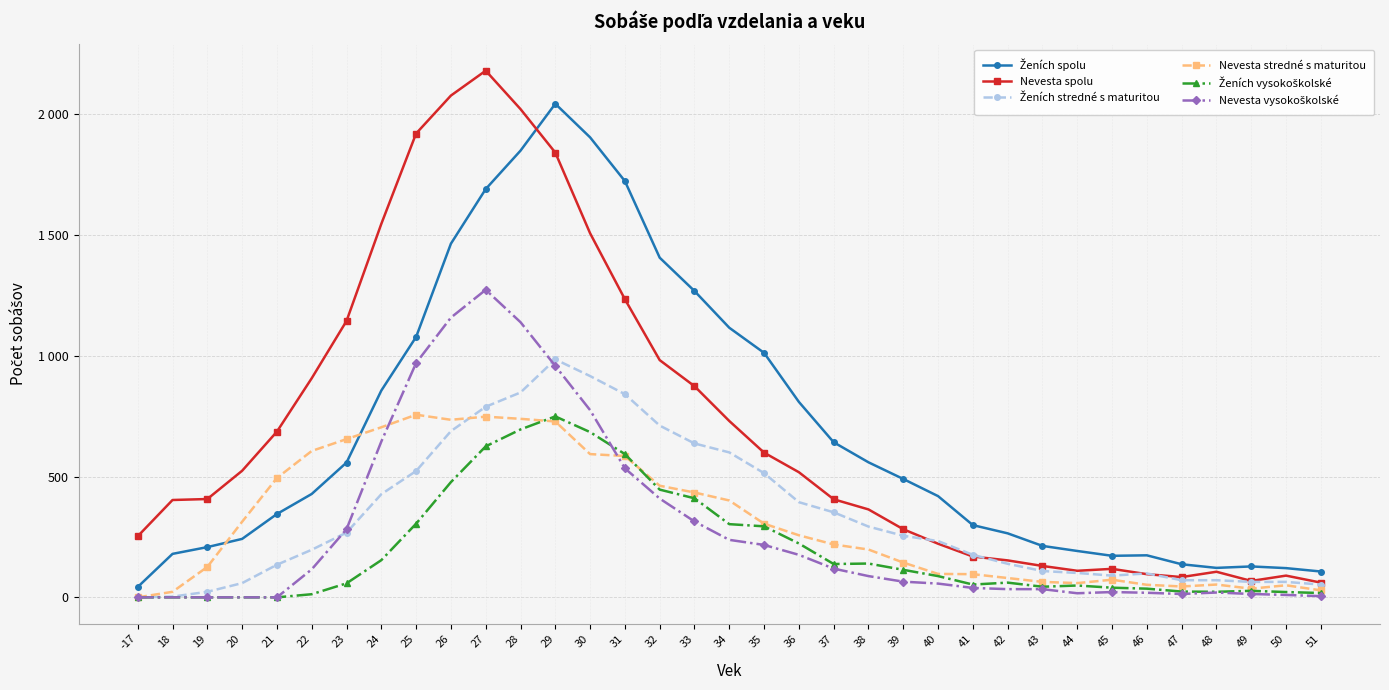

Between 28 and 36, which series saw the biggest shift?

Nevesta spolu